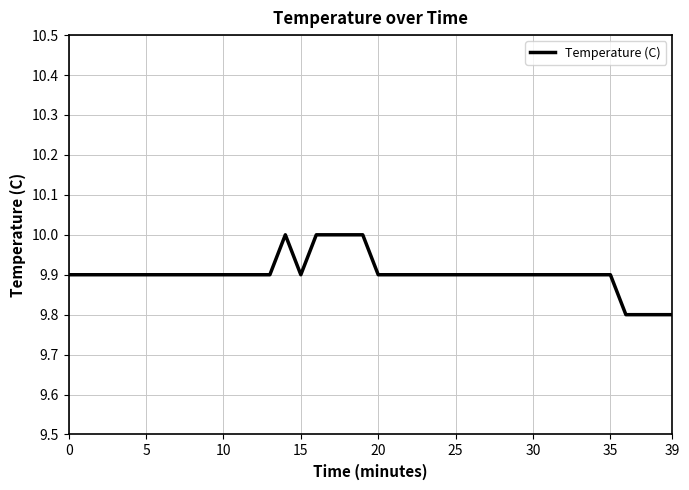

What is the minimum value shown in the chart?

9.8